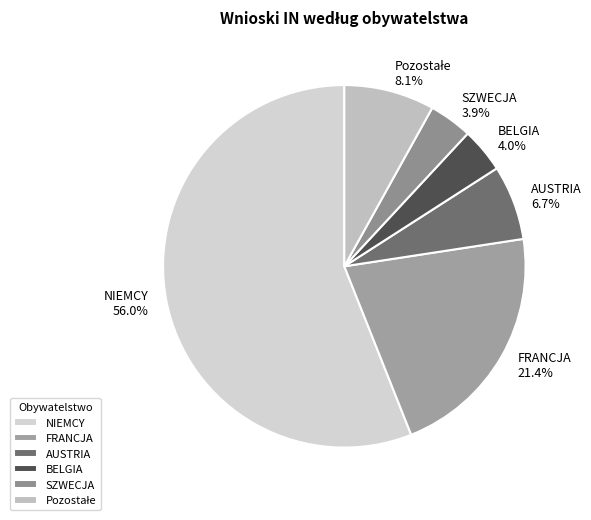

How many segments does this pie chart have?

6